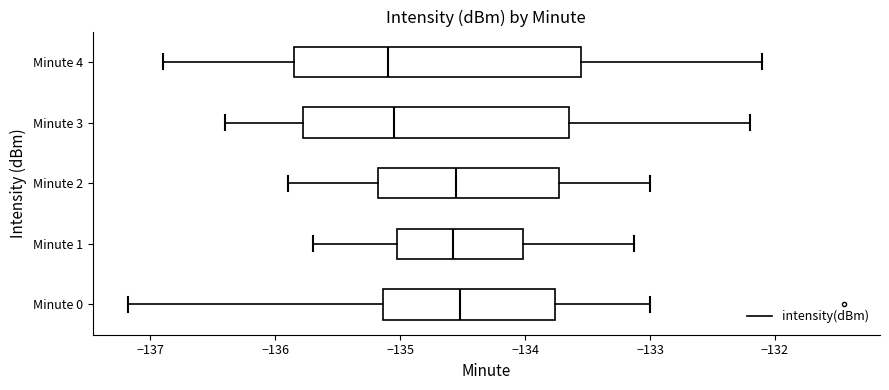

Reading bottom to top, read every box against the x-axis: the position of its median line, the range the box covers, and the ends of its whiskers. The values are not printed on the chart, so give them approximately, as read against the axis.

Minute 0: median -134.5, box -135.1 to -133.8, whiskers -137.2 to -133.0
Minute 1: median -134.6, box -135.0 to -134.0, whiskers -135.7 to -133.1
Minute 2: median -134.5, box -135.2 to -133.7, whiskers -135.9 to -133.0
Minute 3: median -135.0, box -135.8 to -133.6, whiskers -136.4 to -132.2
Minute 4: median -135.1, box -135.8 to -133.5, whiskers -136.9 to -132.1